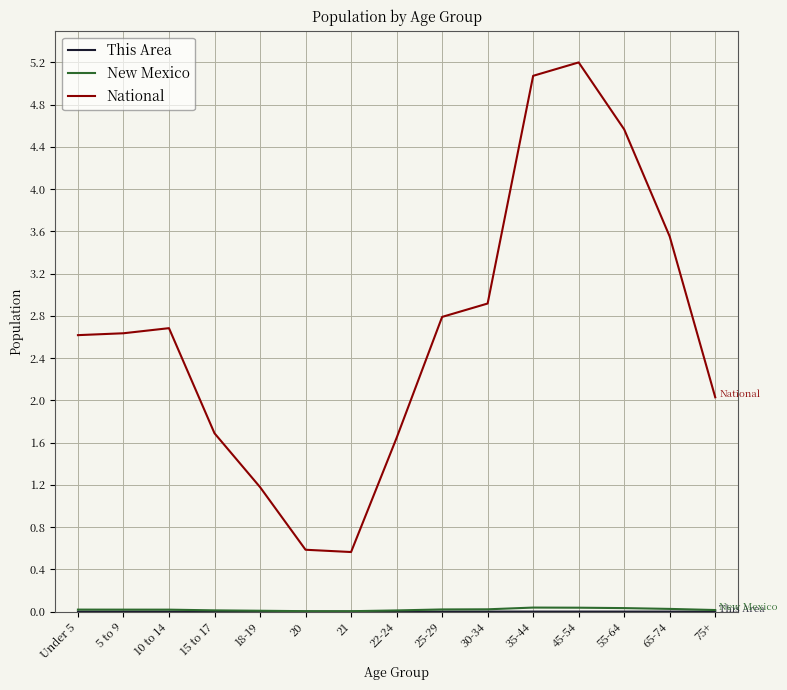

What is the maximum value shown in the chart?

5.2